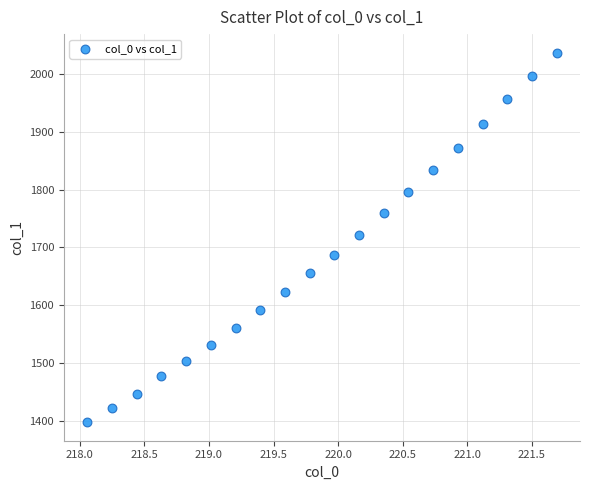

What is the range of Y values (max minus min)?

637.7